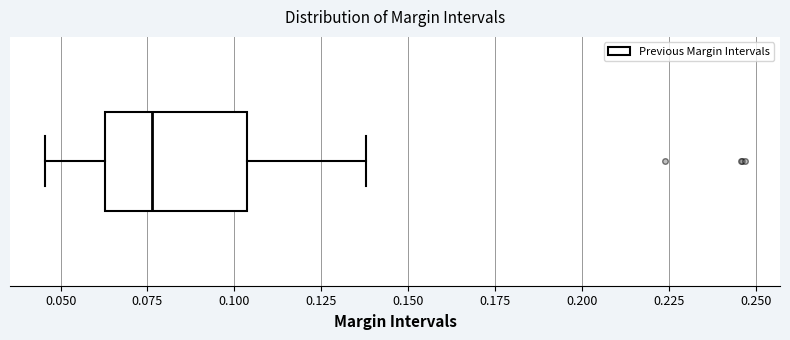

Read this box plot against the x-axis: the position of the median line, the range covered by the box, and the ends of both whiskers. The values are not printed on the chart, so give them approximately, as read against the axis.

median 0.075, box 0.065 to 0.105, whiskers 0.045 to 0.140